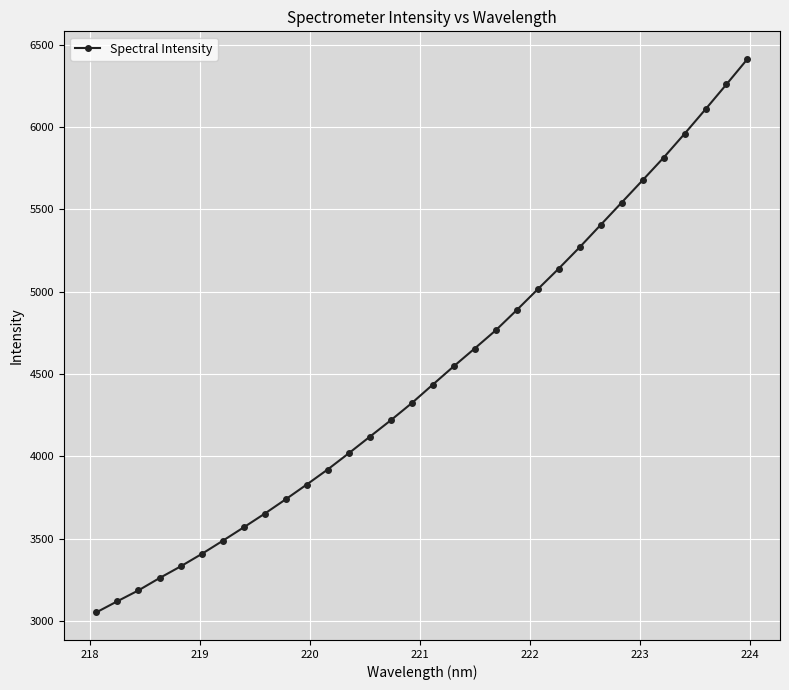

True or false: the data has more than 2 interior local peaks.

False